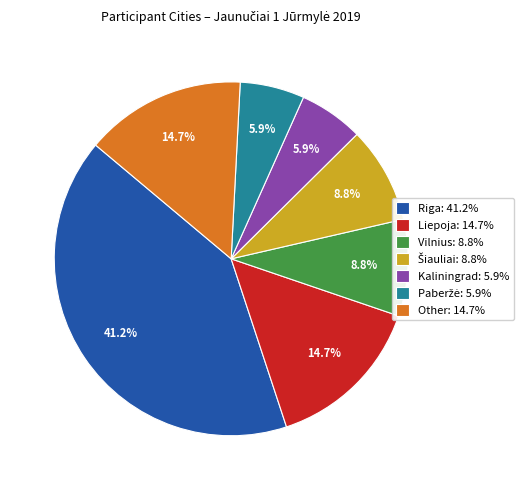

Does Other: 14.7% represent more than half of the total?

No